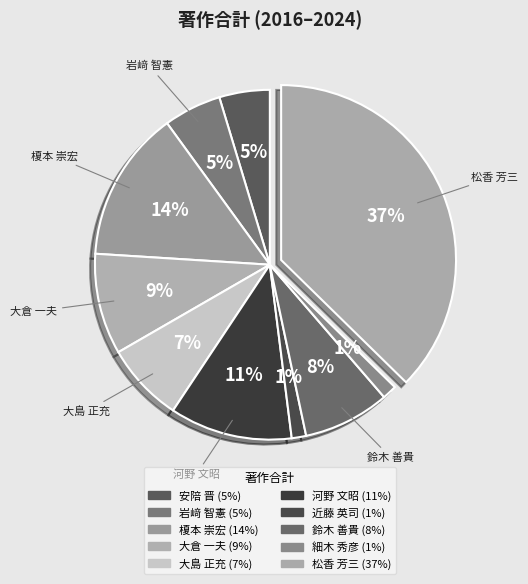

What percentage is the 近藤 英司 slice, to the nearest percent?

1%